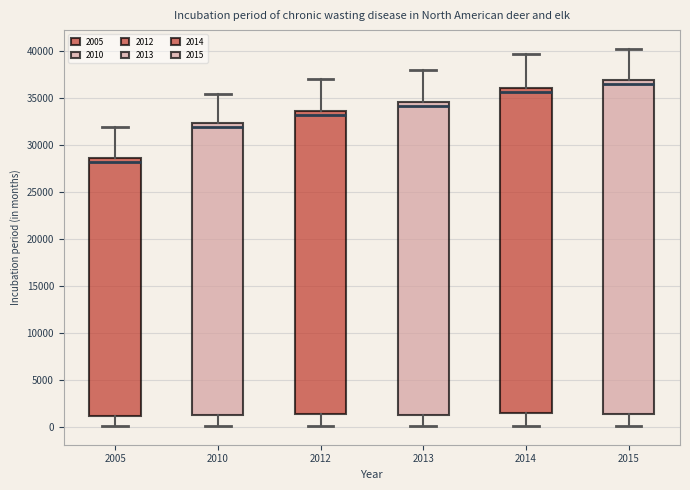

Reading left to right, transcribe this box plot: for each box, give where its median line is, the range the box spans, and where its two whiskers end, as read against the y-axis. The values are not printed on the chart, so give them approximately, as read against the axis.

2005: median 28000, box 1000 to 28500, whiskers 0 to 32000
2010: median 32000, box 1000 to 32500, whiskers 0 to 35500
2012: median 33000, box 1500 to 33500, whiskers 0 to 37000
2013: median 34000, box 1000 to 34500, whiskers 0 to 38000
2014: median 35500, box 1500 to 36000, whiskers 0 to 39500
2015: median 36500, box 1500 to 37000, whiskers 0 to 40000